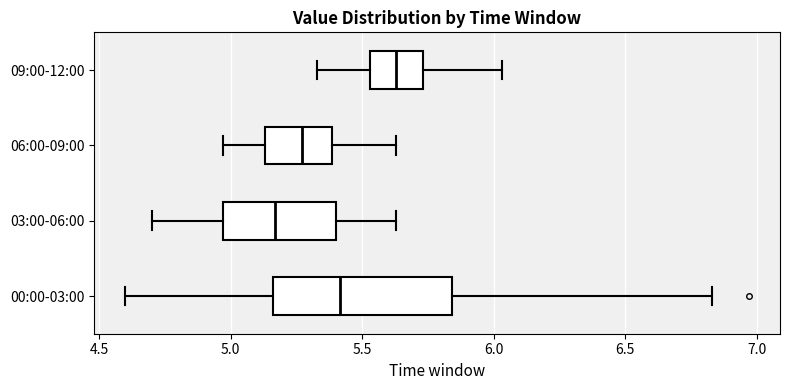

Comparing the boxes themselves (not the whiskers), which one is the widest?

00:00-03:00